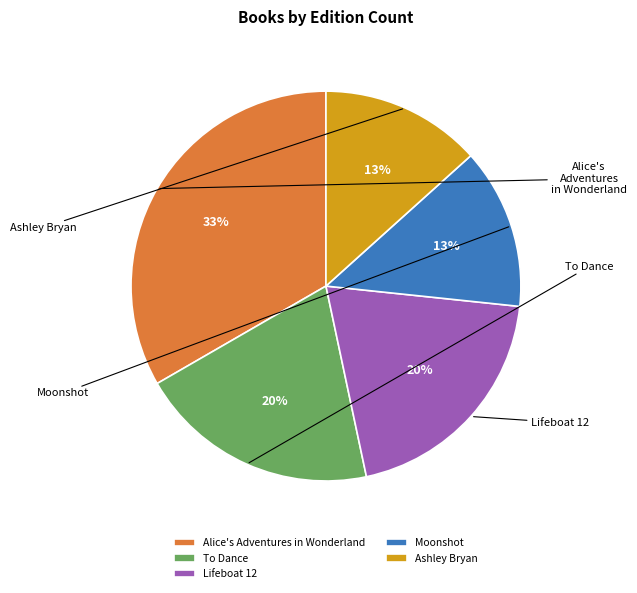

Rank the categories by value from highest to lowest.

Alice's Adventures in Wonderland, To Dance, Lifeboat 12, Moonshot, Ashley Bryan